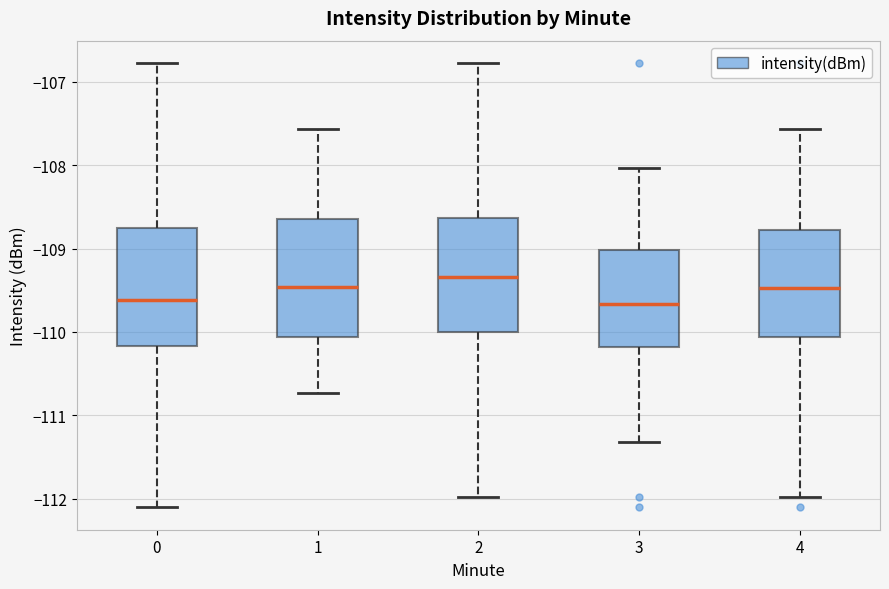

Reading left to right, transcribe this box plot: for each box, give where its median line is, the range the box spans, and where its two whiskers end, as read against the y-axis. The values are not printed on the chart, so give them approximately, as read against the axis.

0: median -109.6, box -110.2 to -108.7, whiskers -112.1 to -106.8
1: median -109.5, box -110.1 to -108.6, whiskers -110.7 to -107.6
2: median -109.3, box -110.0 to -108.6, whiskers -112.0 to -106.8
3: median -109.7, box -110.2 to -109.0, whiskers -111.3 to -108.0
4: median -109.5, box -110.1 to -108.8, whiskers -112.0 to -107.6